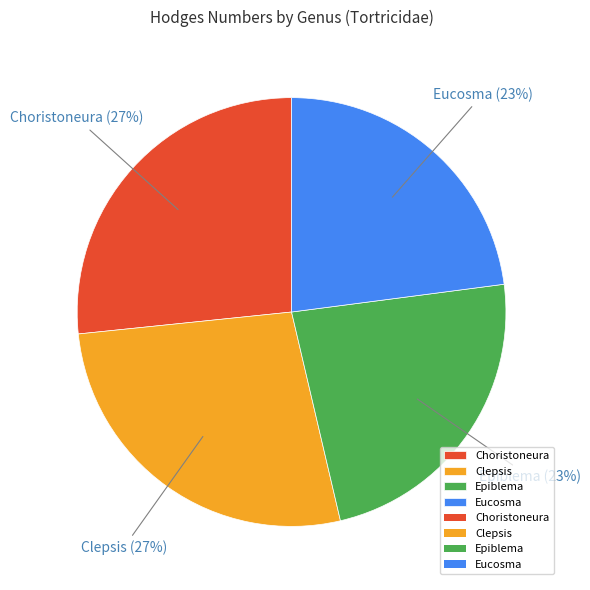

Does Epiblema represent more than half of the total?

No